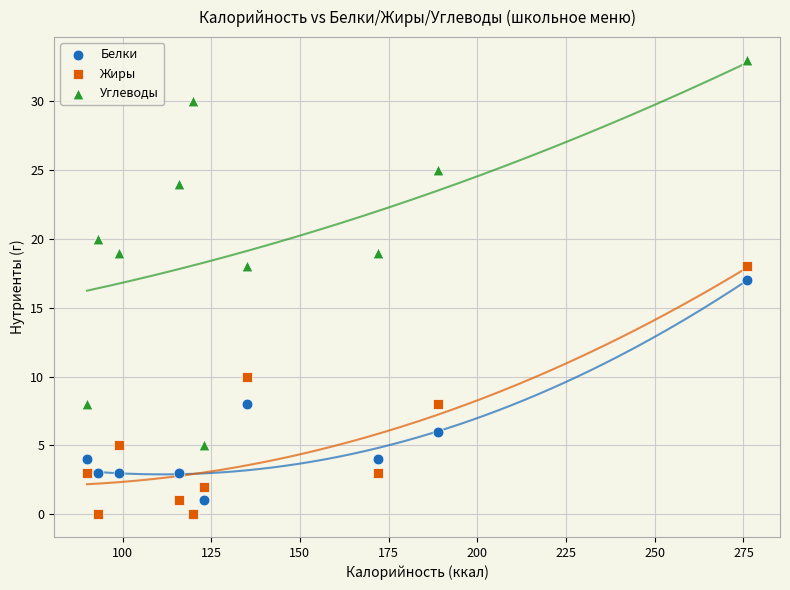

Across all series, what Y value is closest to 16?

17